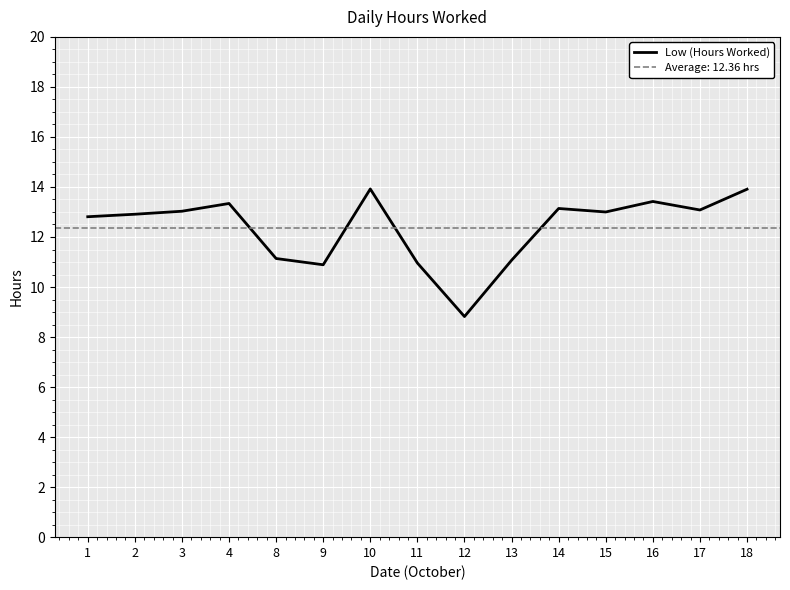

What is the greatest value displayed?

13.9